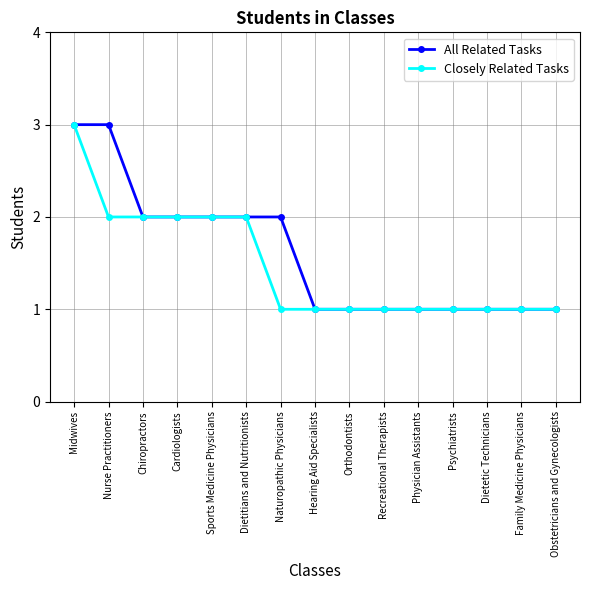

How many data points does each series have?

15